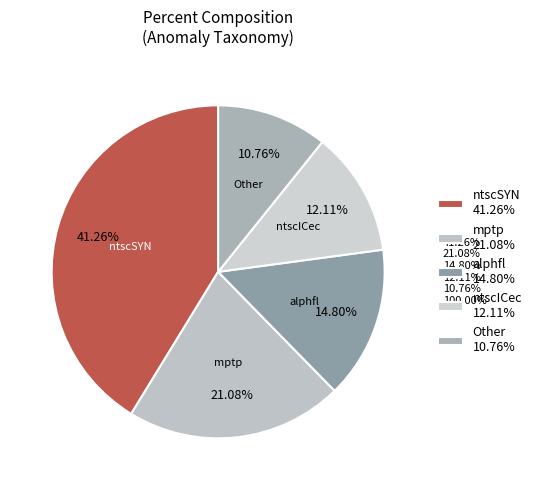

To the nearest percent, what is the average slice percentage?

20%